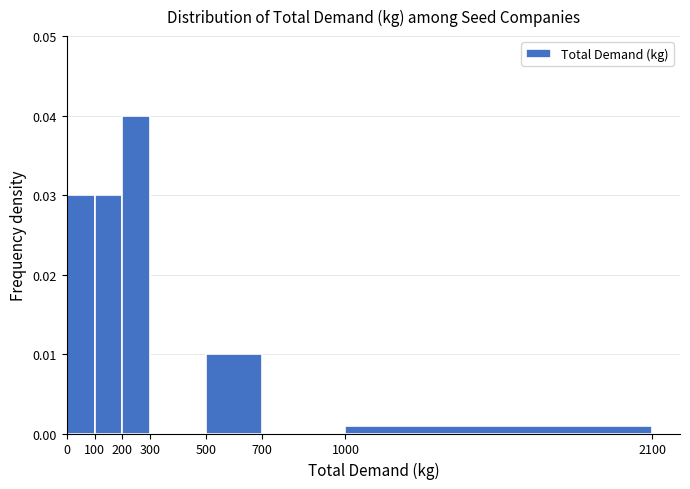

Reading left to right, list every bar in this chart as the range it spans on the x-axis followed by its height. The values are not printed on the chart, so give them approximately, as read against the axis.

0 to 100: 0.030
100 to 200: 0.030
200 to 300: 0.040
300 to 500: 0
500 to 700: 0.010
700 to 1000: 0
1000 to 2100: under 0.001